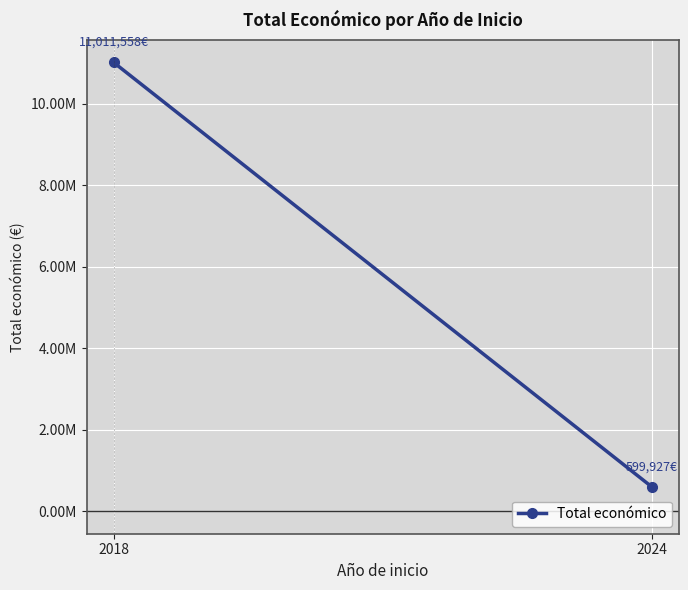

How many categories are shown in the chart?

2